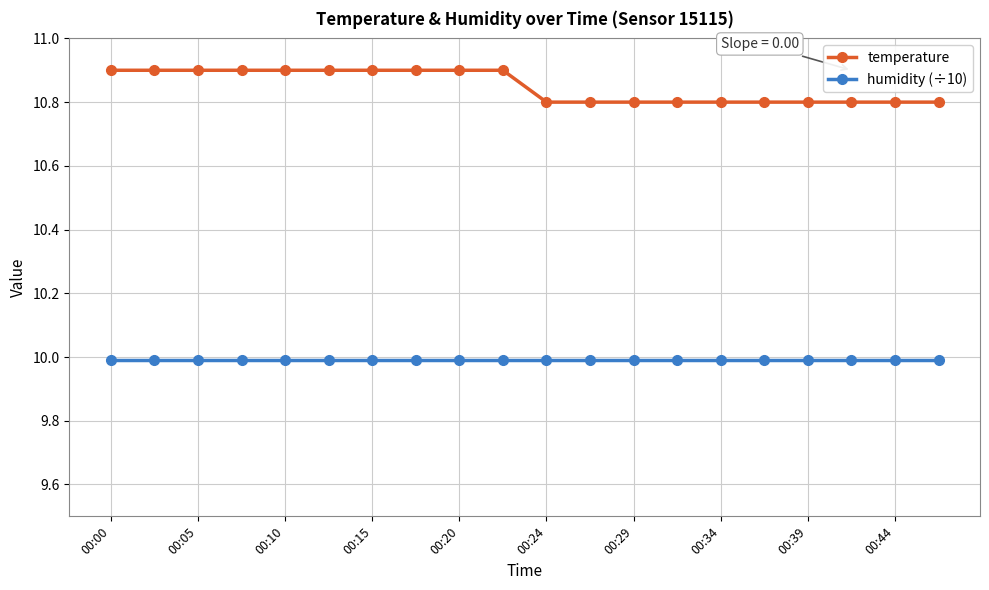

True or false: temperature and humidity (÷10) intersect in this chart.

False